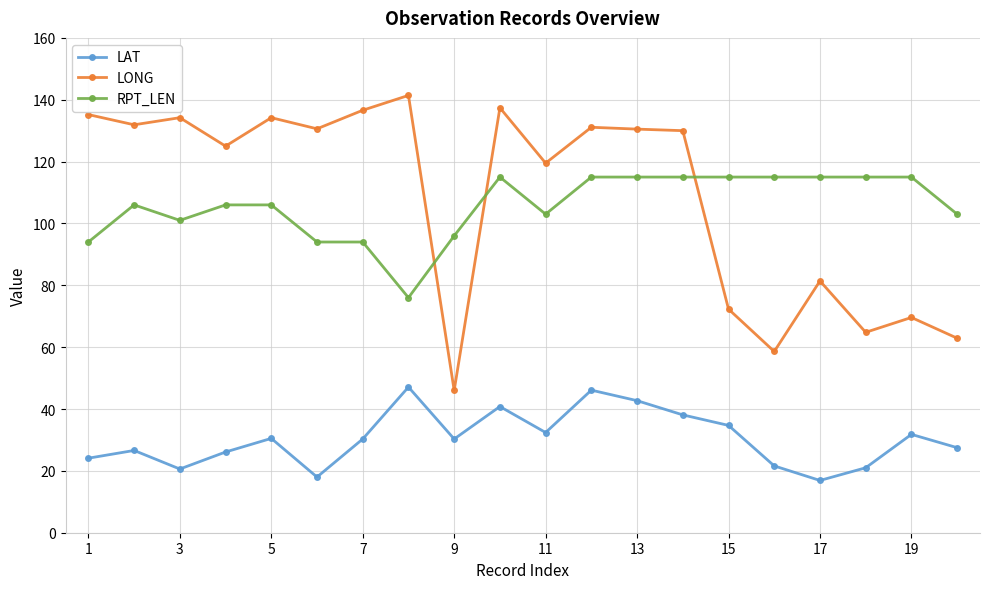

What is the lowest value of the LONG series?

46.0